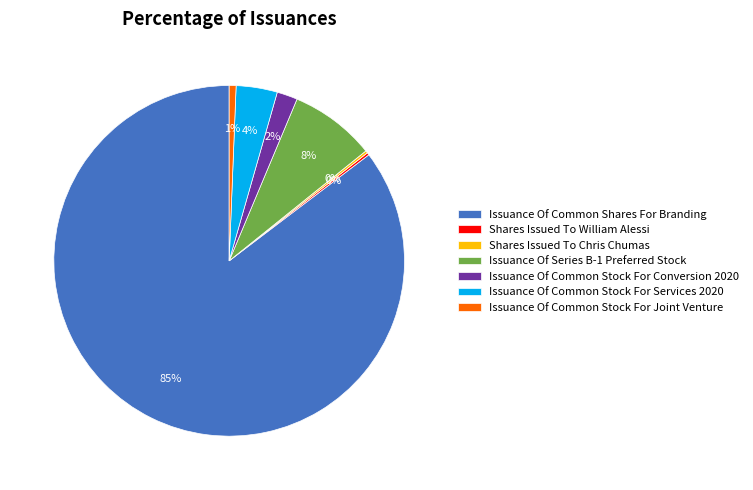

The Issuance Of Series B-1 Preferred Stock slice represents 8% of the pie. True or false?

True